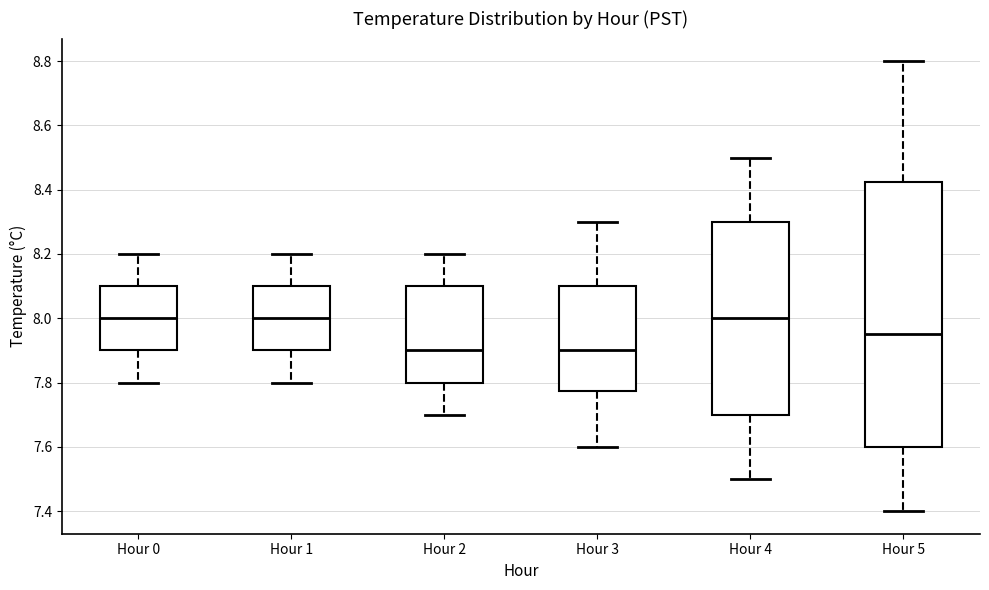

Which box is the tallest, from its lower edge to its upper edge?

Hour 5